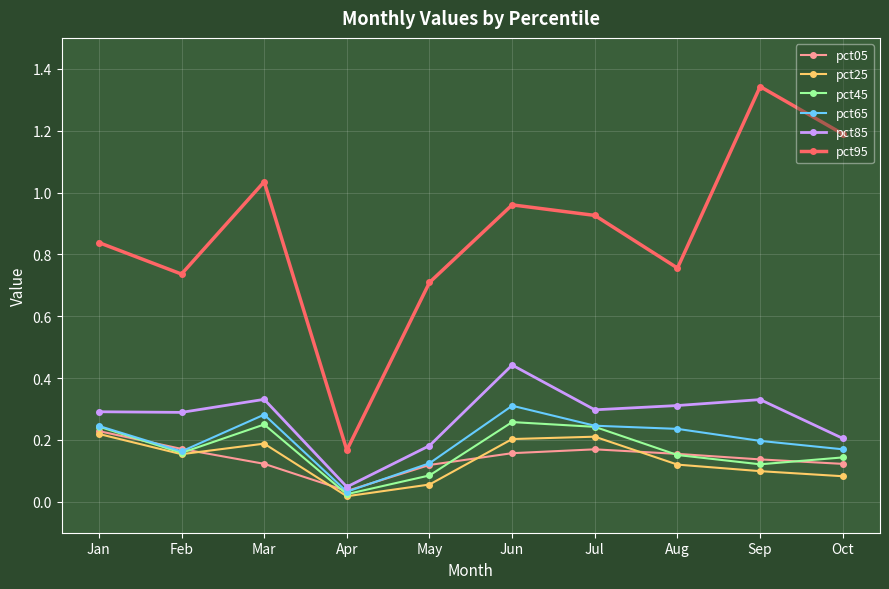

Is it true that pct85 equals 0.3 at May?

False